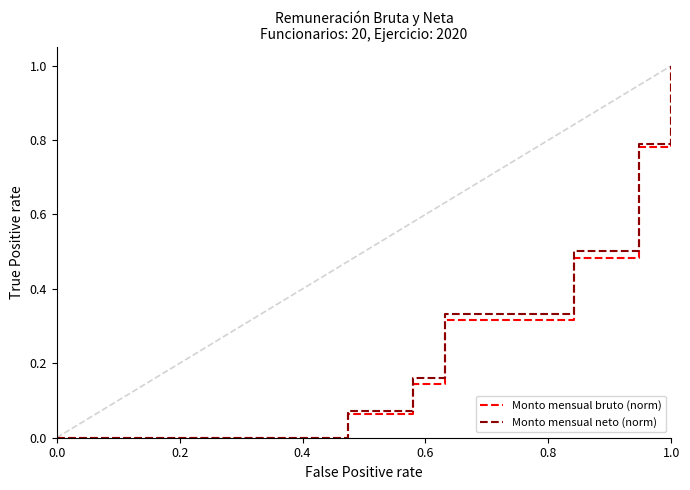

What is the maximum value for Monto mensual bruto (norm)?

1.0